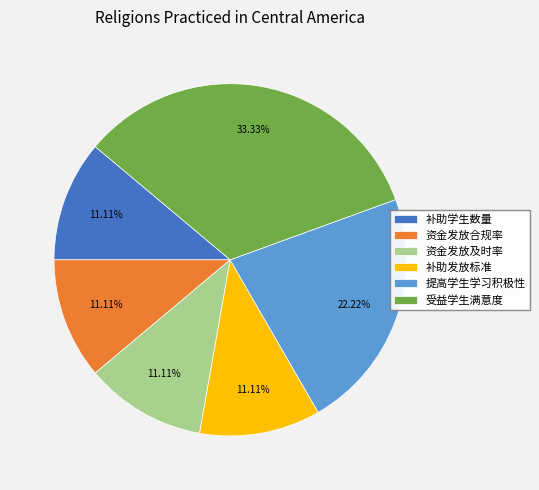

Is 受益学生满意度 the majority of the pie?

No